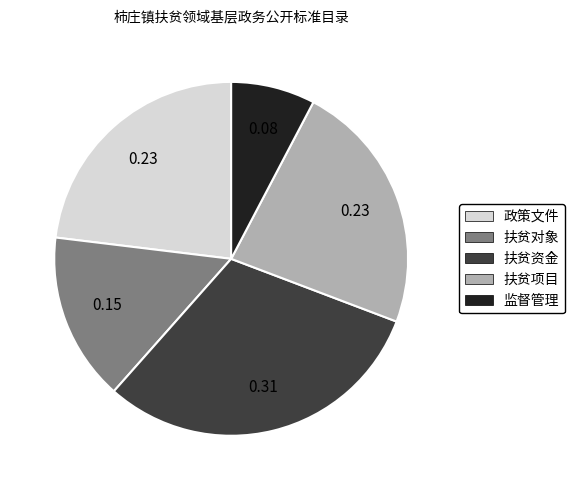

Is there a majority slice in this chart?

No